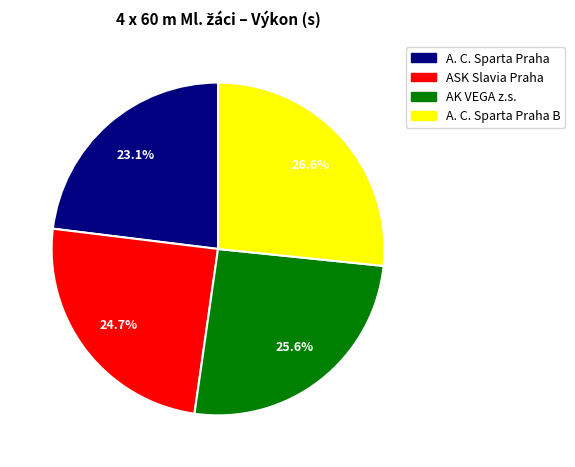

Does any single category account for the majority?

No